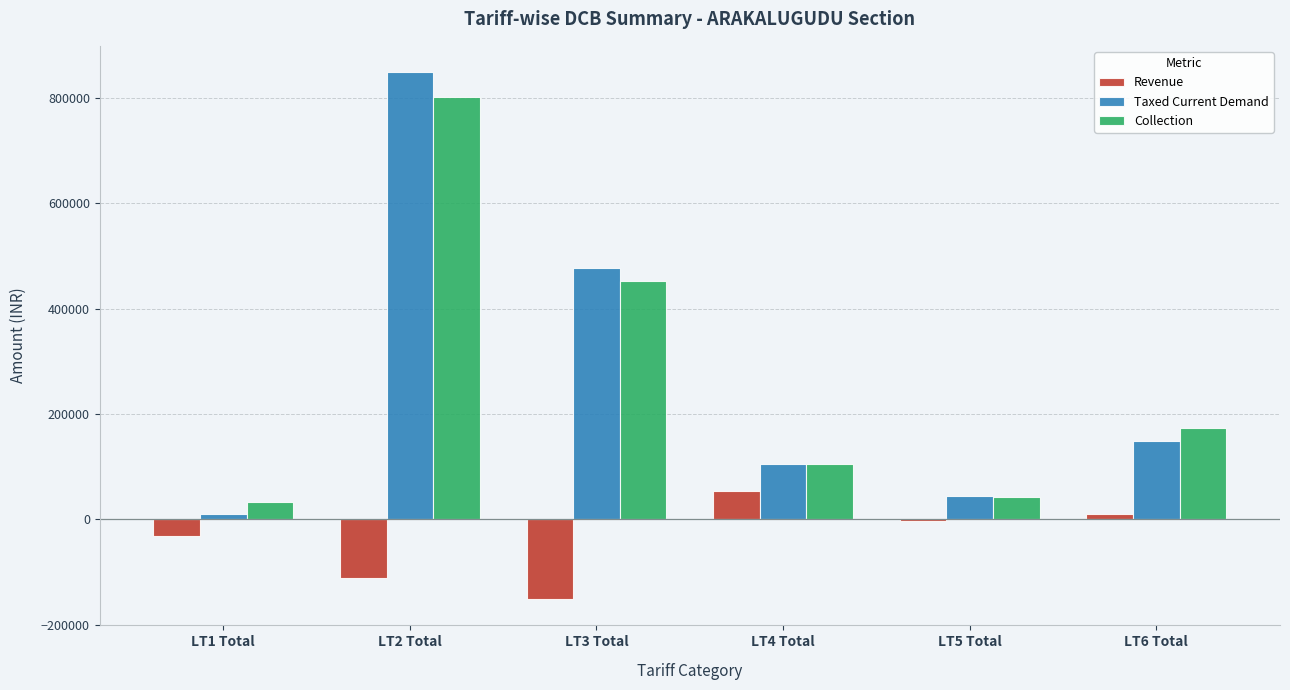

What is the total value across all series at LT3 Total?

778084.1